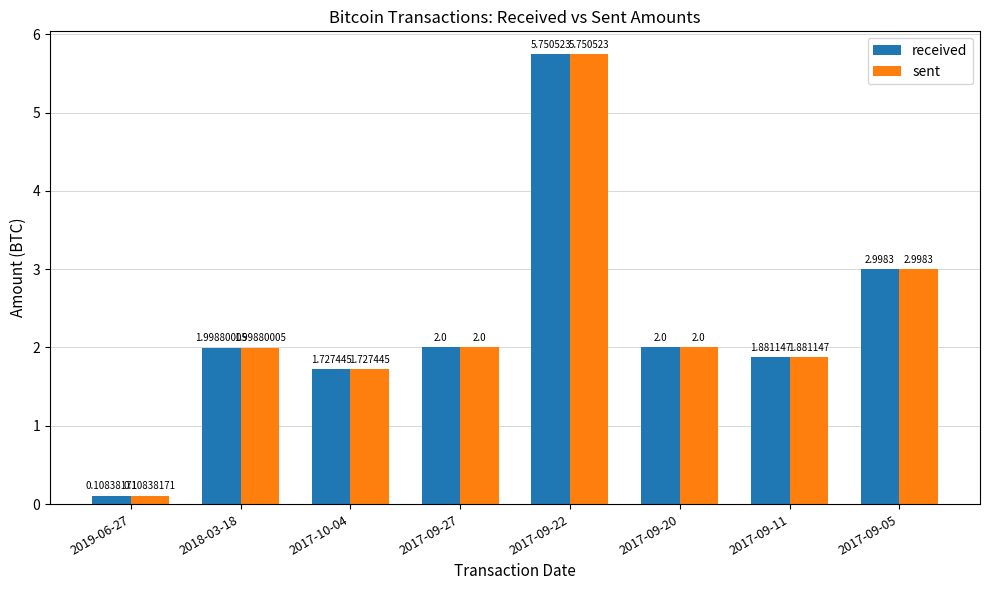

How many series are shown in this chart?

2